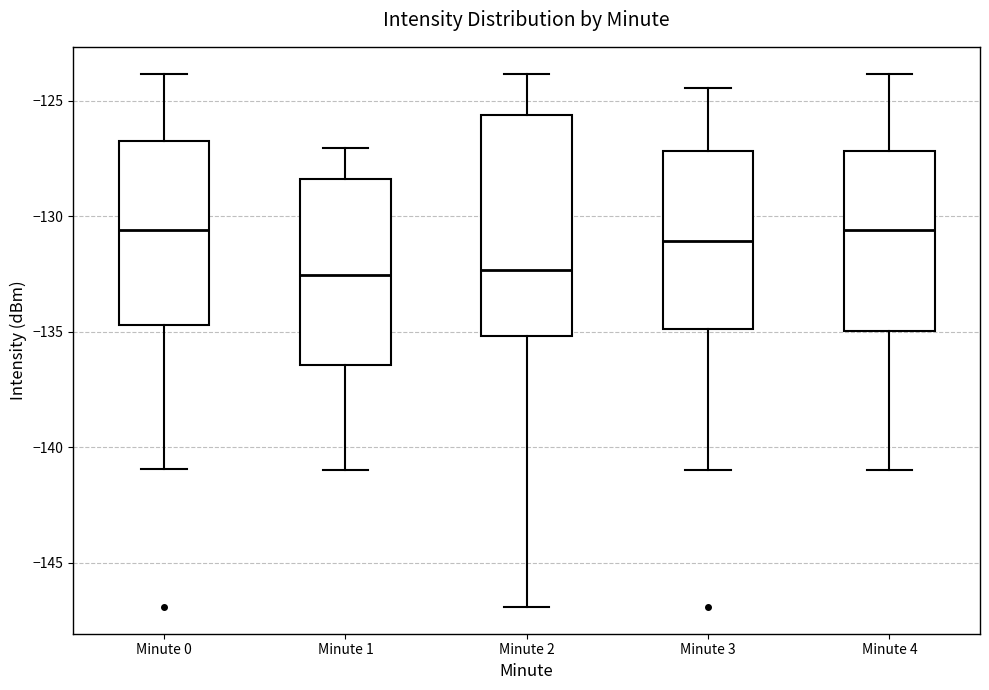

Comparing the boxes themselves (not the whiskers), which one is the tallest?

Minute 2